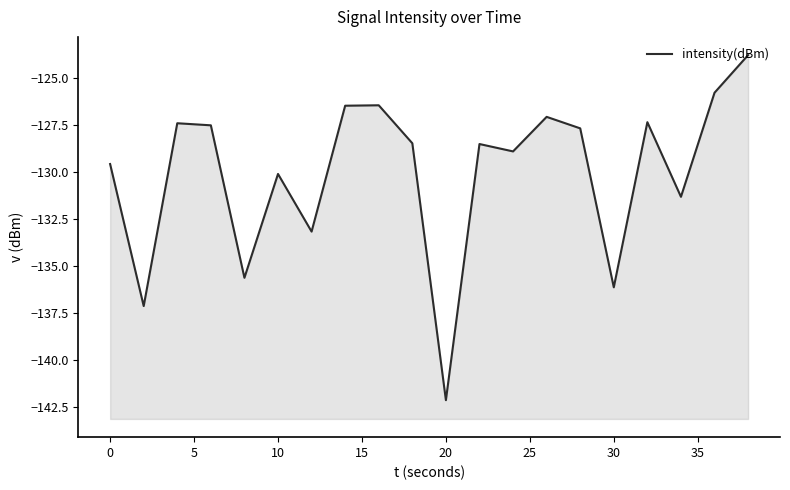

Is it true that the value at 0 is -66.8?

False